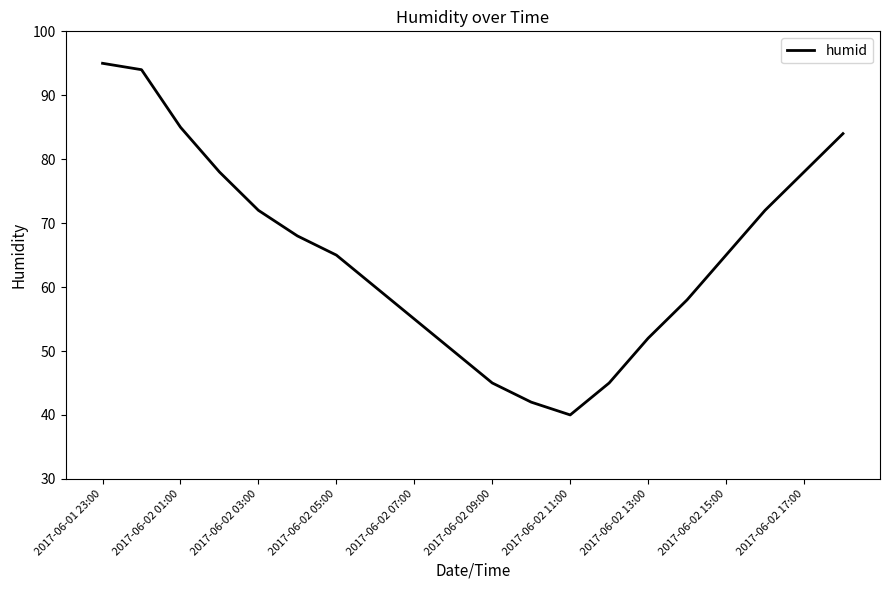

What is the minimum value shown in the chart?

40